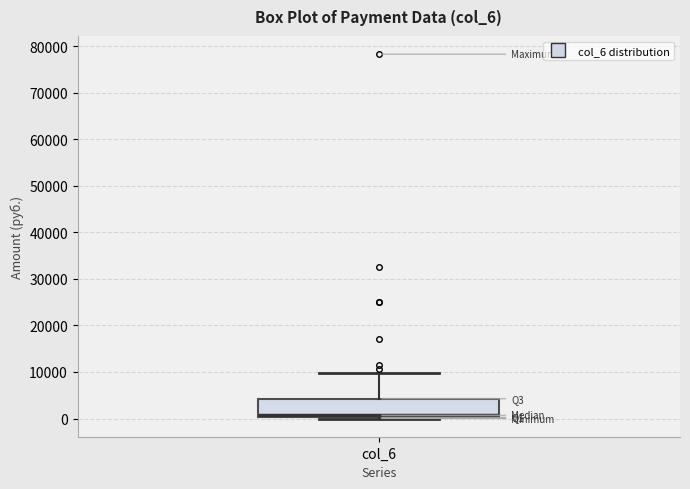

Transcribe this box plot: give where the median line is, the range the box spans, and where the two whiskers end, as read against the y-axis. The values are not printed on the chart, so give them approximately, as read against the axis.

median 1000, box 0 to 4000, whiskers 0 to 10000